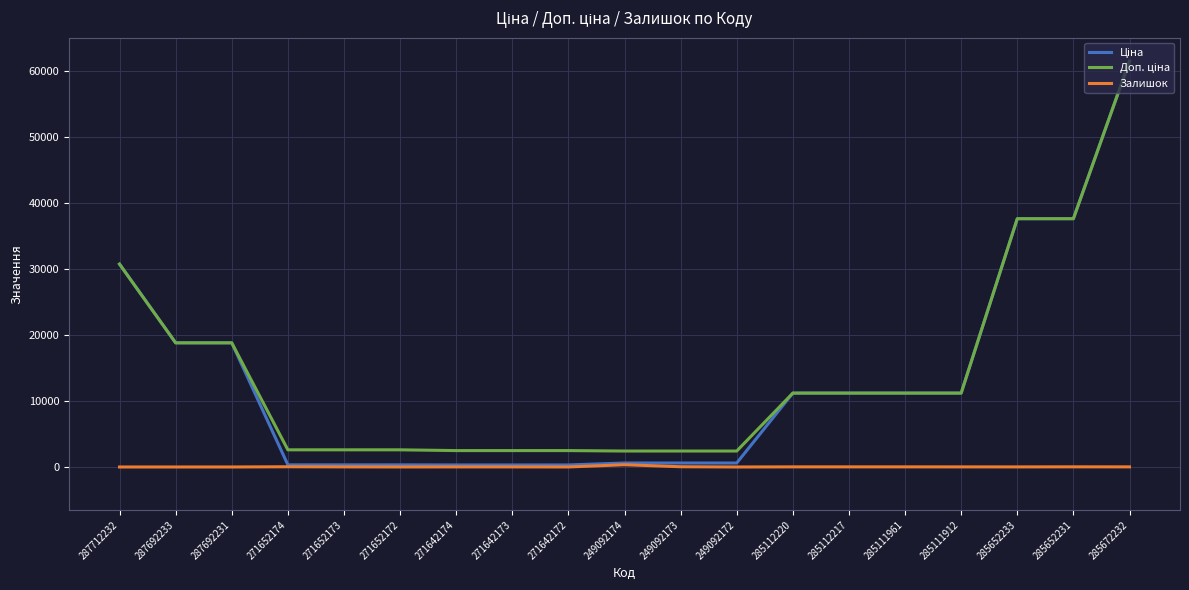

The Залишок series shows 17.0 at 285112220. True or false?

True